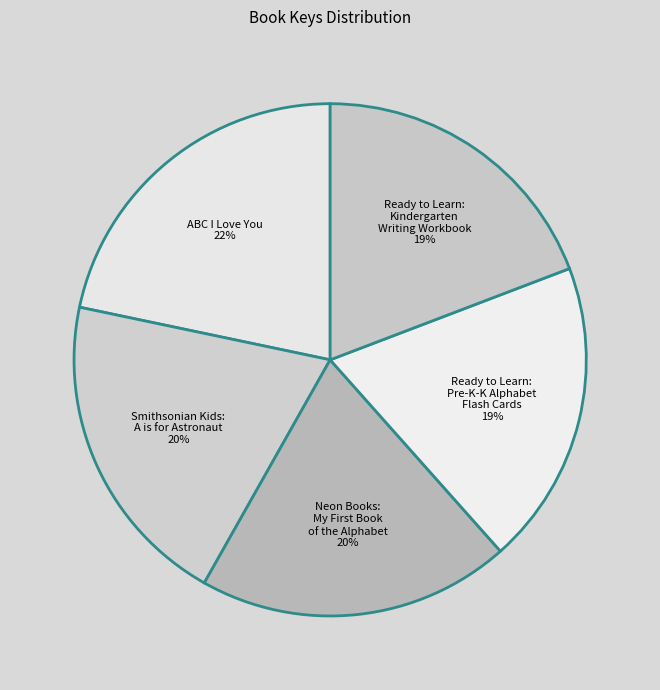

Is Ready to Learn: Pre-K-K Alphabet Flash Cards the majority of the pie?

No